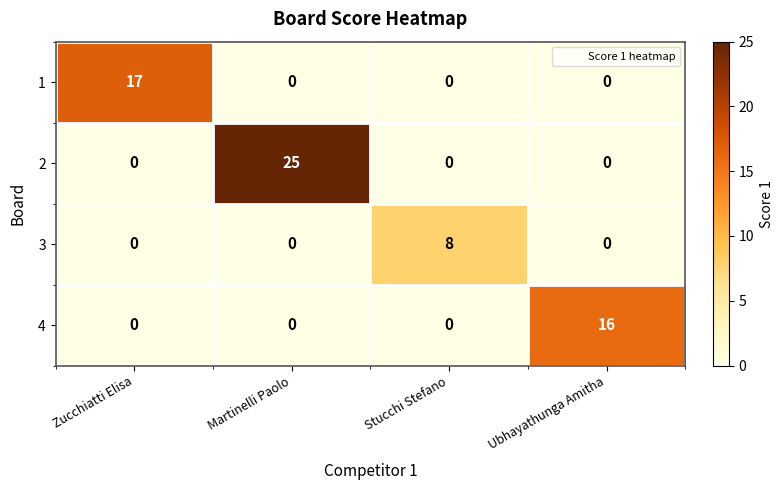

Which series has the widest spread of values?

2